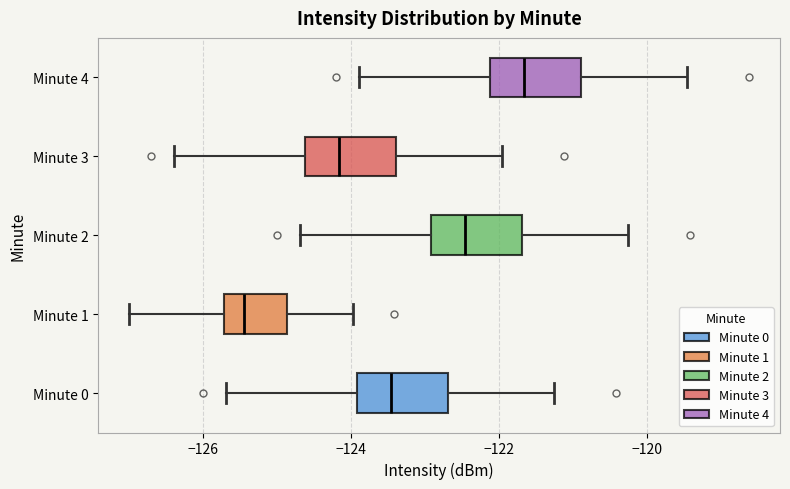

Reading bottom to top, read every box against the x-axis: the position of its median line, the range the box covers, and the ends of its whiskers. The values are not printed on the chart, so give them approximately, as read against the axis.

Minute 0: median -123.4, box -124.0 to -122.6, whiskers -125.6 to -121.2
Minute 1: median -125.4, box -125.8 to -124.8, whiskers -127.0 to -124.0
Minute 2: median -122.4, box -123.0 to -121.6, whiskers -124.6 to -120.2
Minute 3: median -124.2, box -124.6 to -123.4, whiskers -126.4 to -122.0
Minute 4: median -121.6, box -122.2 to -120.8, whiskers -123.8 to -119.4